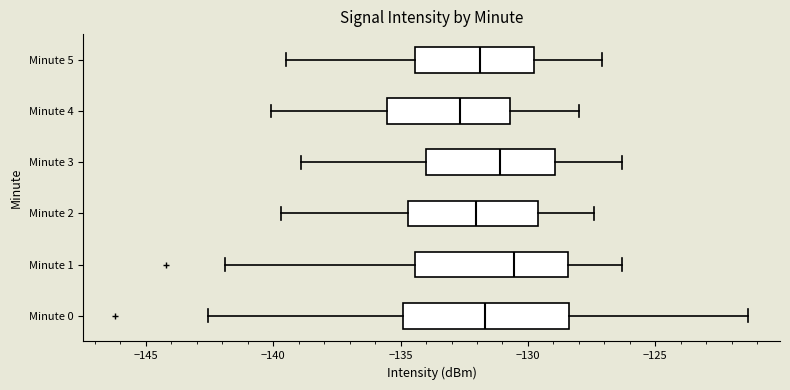

Reading bottom to top, read every box against the x-axis: the position of its median line, the range the box covers, and the ends of its whiskers. The values are not printed on the chart, so give them approximately, as read against the axis.

Minute 0: median -131.5, box -135.0 to -128.5, whiskers -142.5 to -121.5
Minute 1: median -130.5, box -134.5 to -128.5, whiskers -142.0 to -126.5
Minute 2: median -132.0, box -134.5 to -129.5, whiskers -139.5 to -127.5
Minute 3: median -131.0, box -134.0 to -129.0, whiskers -139.0 to -126.5
Minute 4: median -132.5, box -135.5 to -130.5, whiskers -140.0 to -128.0
Minute 5: median -132.0, box -134.5 to -129.5, whiskers -139.5 to -127.0